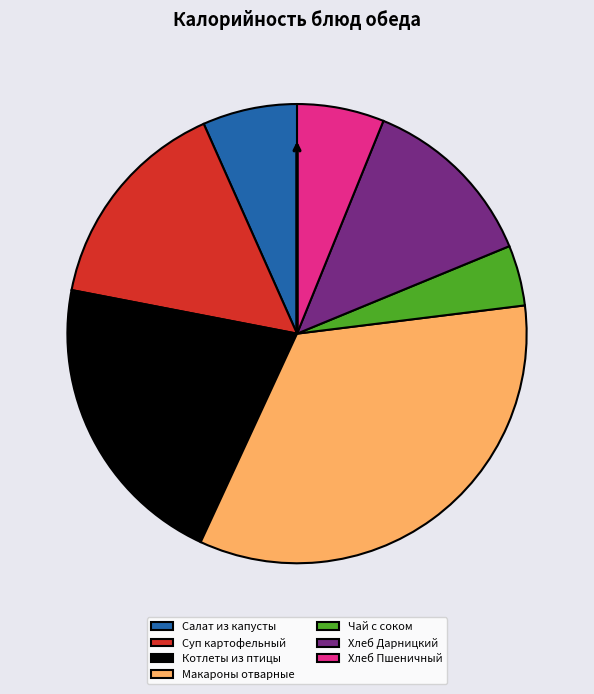

Is it true that Макароны отварные is 34% of the pie?

True